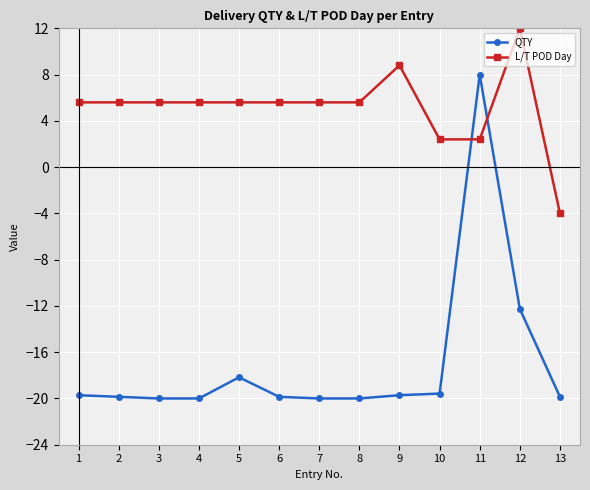

After their last crossing, which series has the higher values: QTY or L/T POD Day?

L/T POD Day